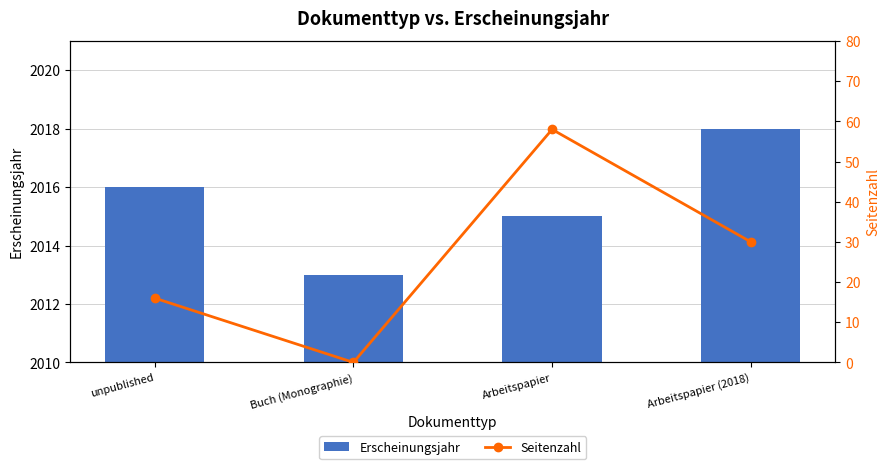

What is the maximum value for Erscheinungsjahr?

2018